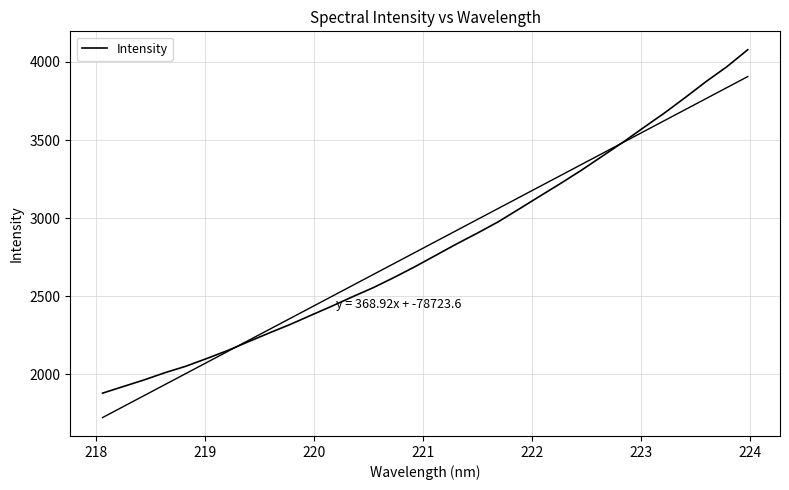

What is the average value?

2814.9